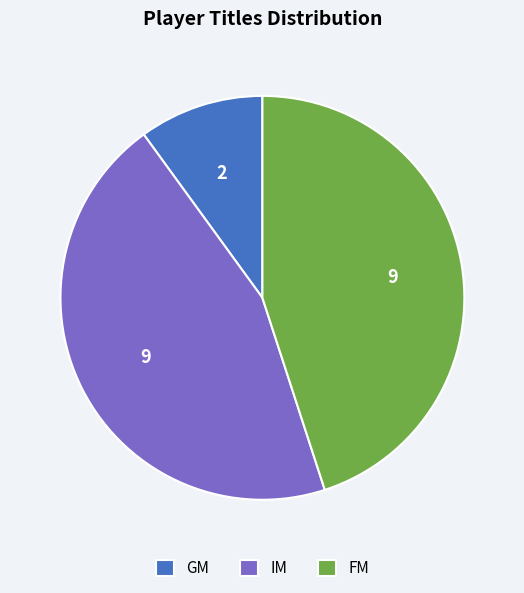

Approximately how many times larger is the value at FM compared to GM?

4.5